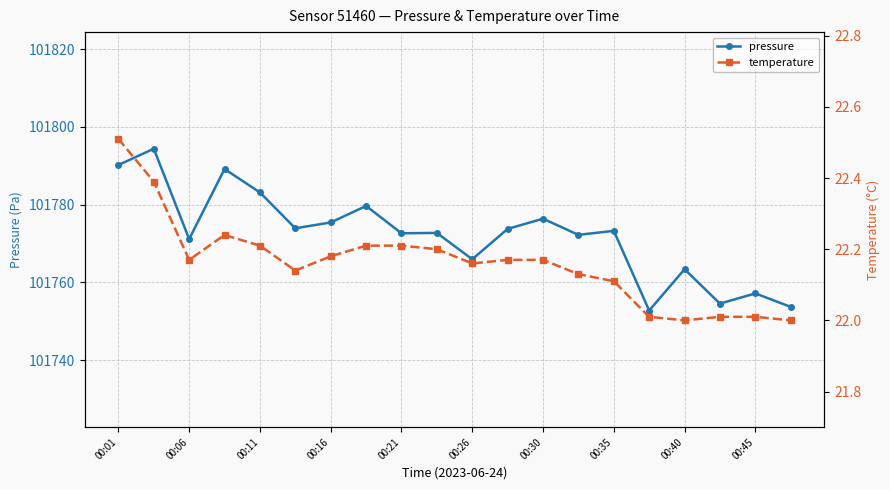

Is it true that pressure equals 180224.1 at 00:06?

False